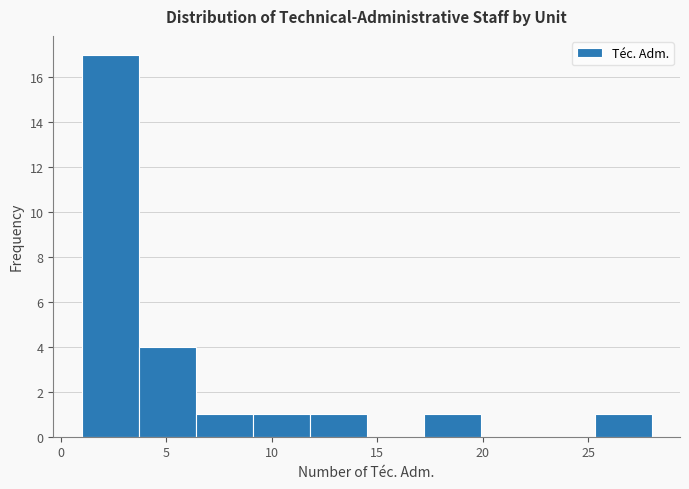

What is the height of the bar covering 6.4 to 9.1 on the x-axis? Neither the bar edges nor the heights are printed on the chart, so give them approximately, as read against the axes.

1